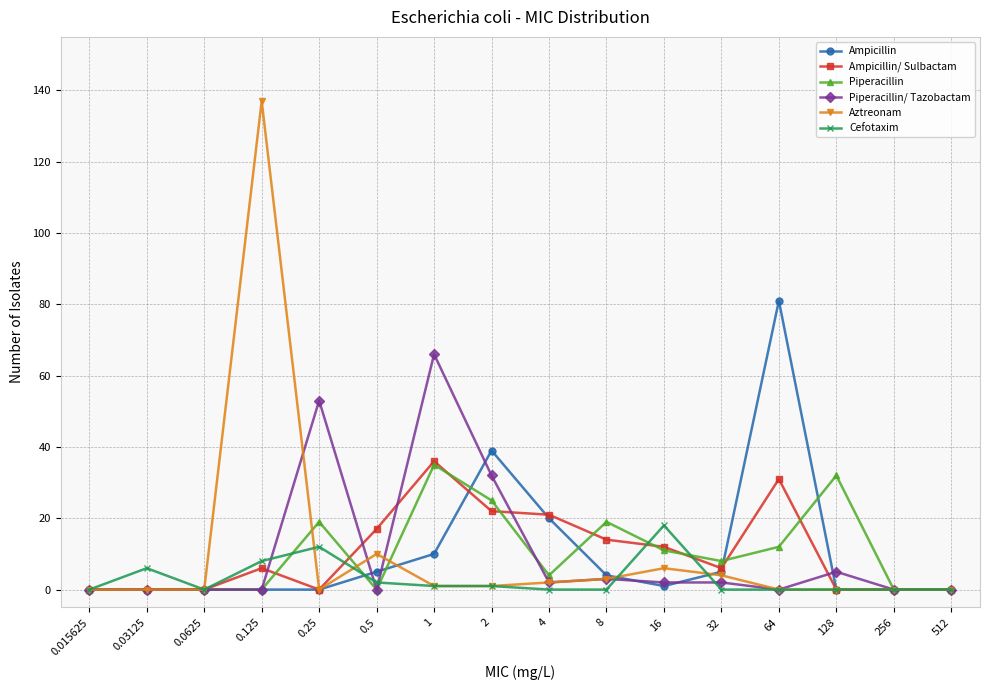

At which label does Ampicillin reach its peak?

64